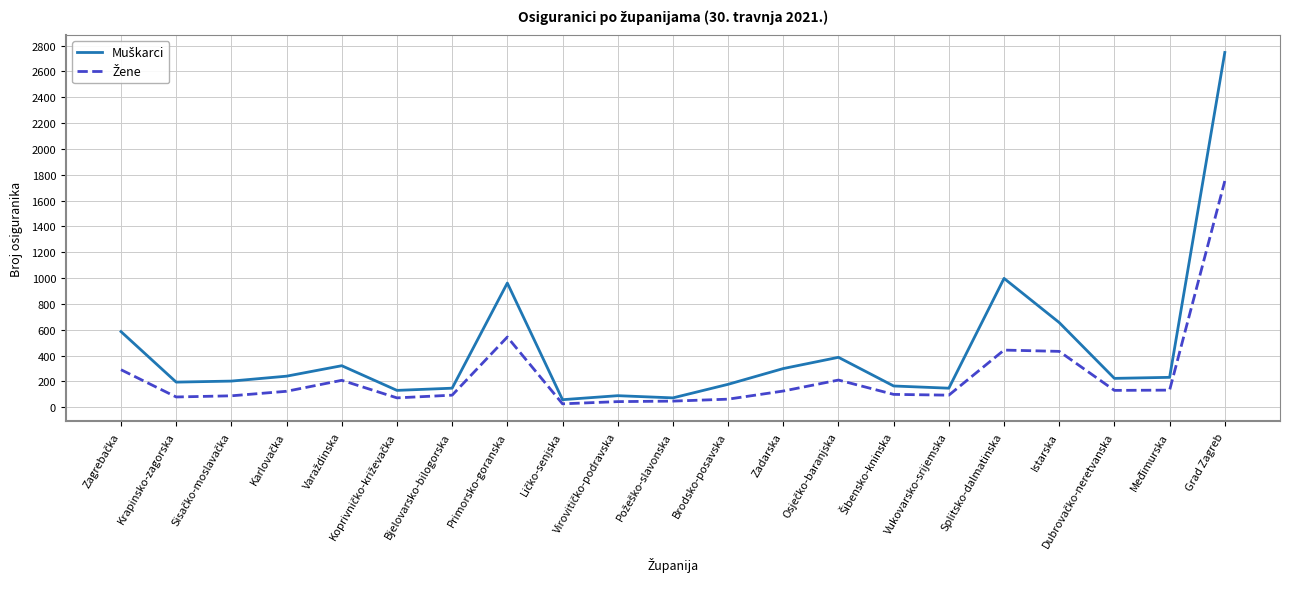

What is the greatest value displayed?

2747